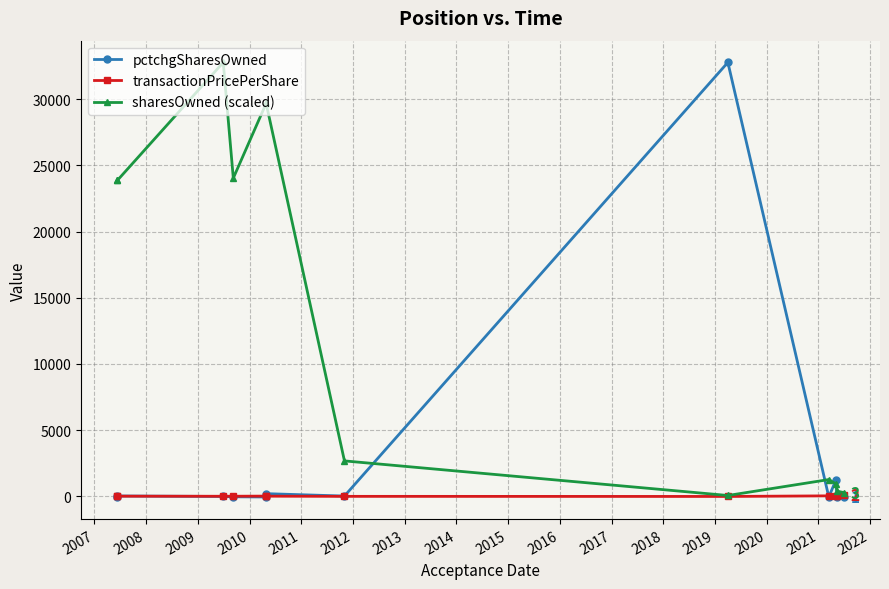

What is the value of the pctchgSharesOwned point at the 5th from the left?

-40.0